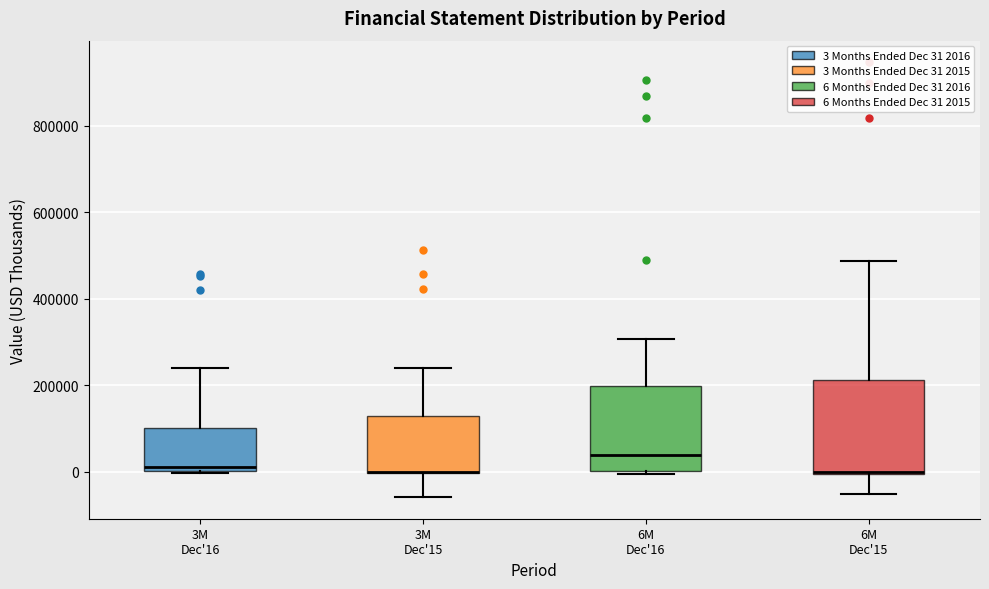

Reading left to right, transcribe this box plot: for each box, give where its median line is, the range the box spans, and where its two whiskers end, as read against the y-axis. The values are not printed on the chart, so give them approximately, as read against the axis.

3M Dec'16: median 20000, box 0 to 100000, whiskers 0 to 240000
3M Dec'15: median 0 (drawn on the box's lower edge), box 0 to 120000, whiskers -60000 to 240000
6M Dec'16: median 40000, box 0 to 200000, whiskers 0 (just below the box's lower edge) to 300000
6M Dec'15: median 0 (drawn on the box's lower edge), box 0 to 220000, whiskers -60000 to 480000